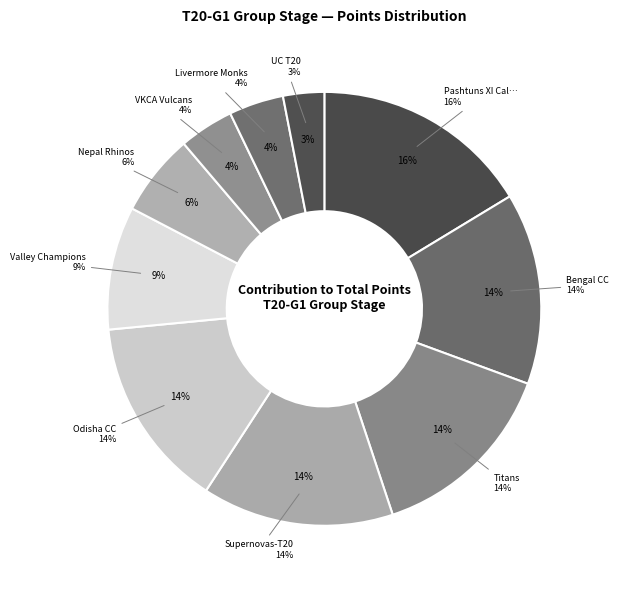

The Nepal Rhinos slice represents 6% of the pie. True or false?

True